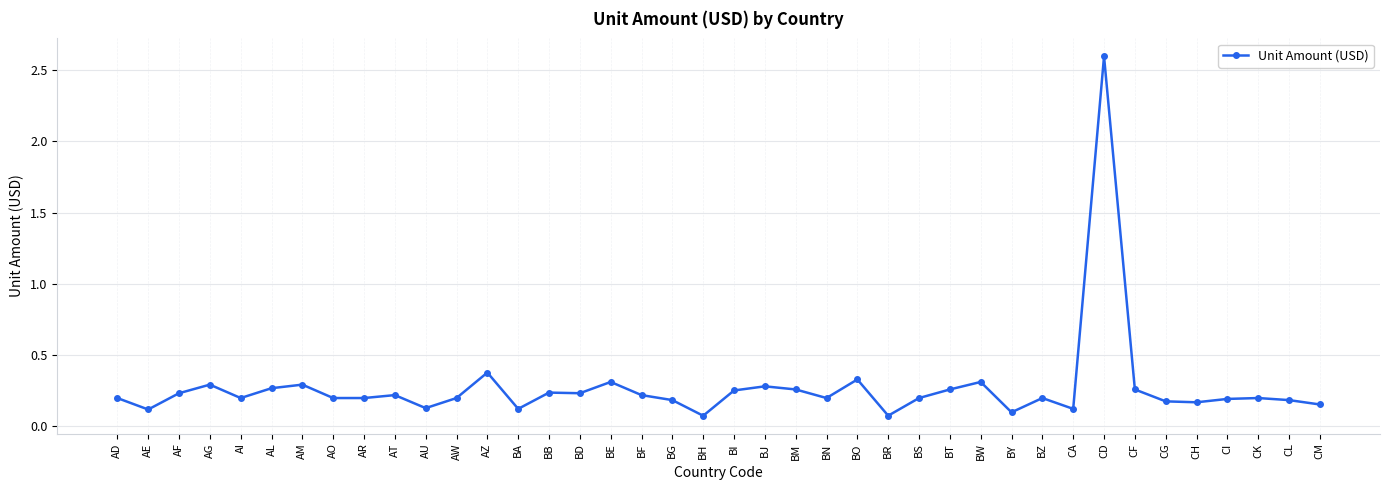

The value at BS is 0.2. True or false?

True